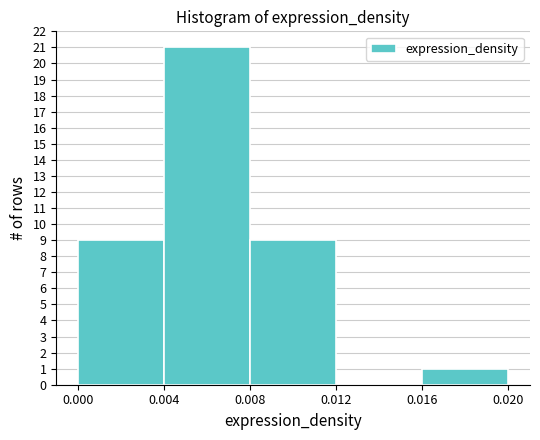

Over which range of the x-axis is the bar tallest?

0.004 to 0.008